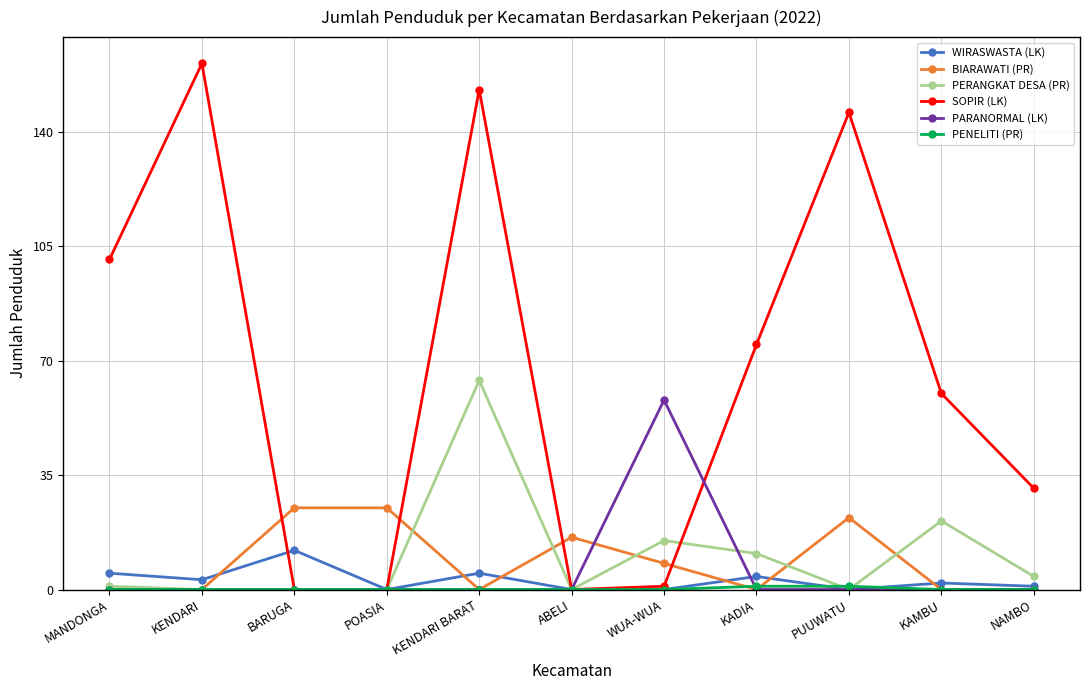

What is the greatest value displayed?

161